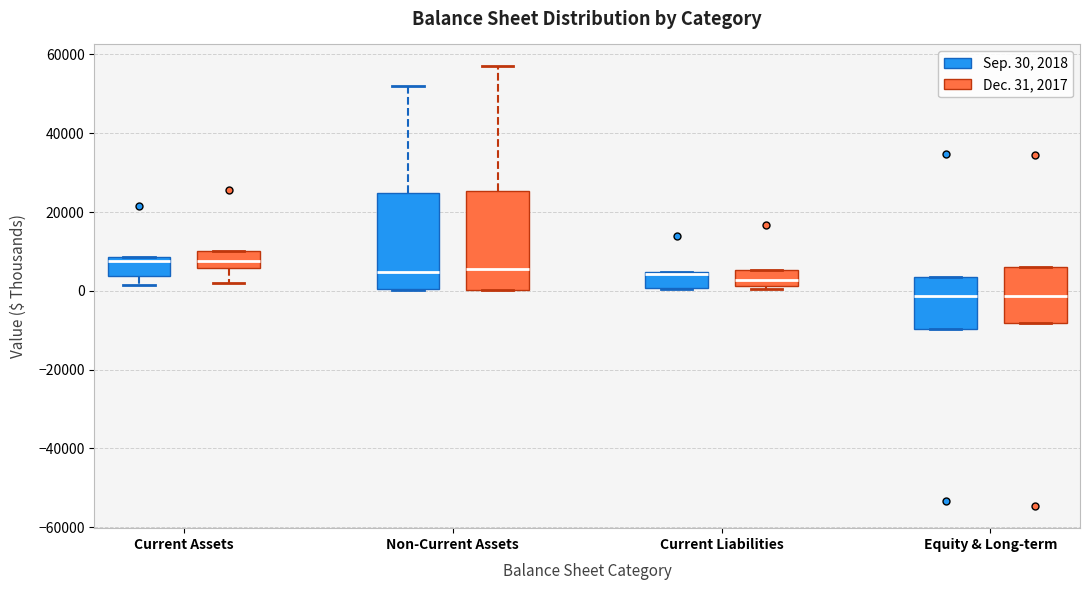

Where is the lower edge of the box for Current Assets (Dec. 31, 2017) on the y-axis? The values are not printed on the chart, so give them approximately, as read against the axis.

6000